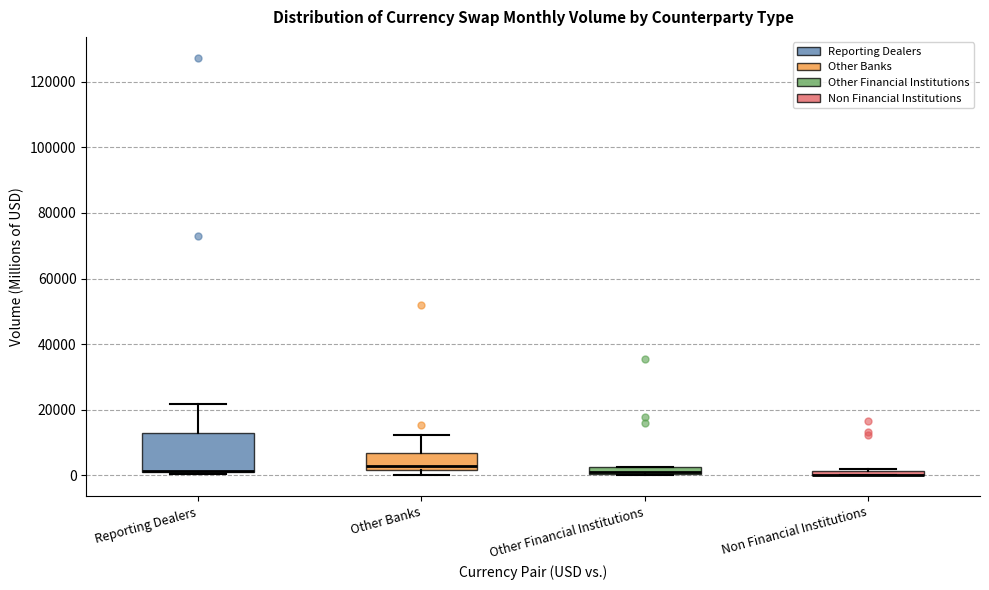

Where does the upper whisker of the box for Other Banks end on the y-axis? The values are not printed on the chart, so give them approximately, as read against the axis.

12000